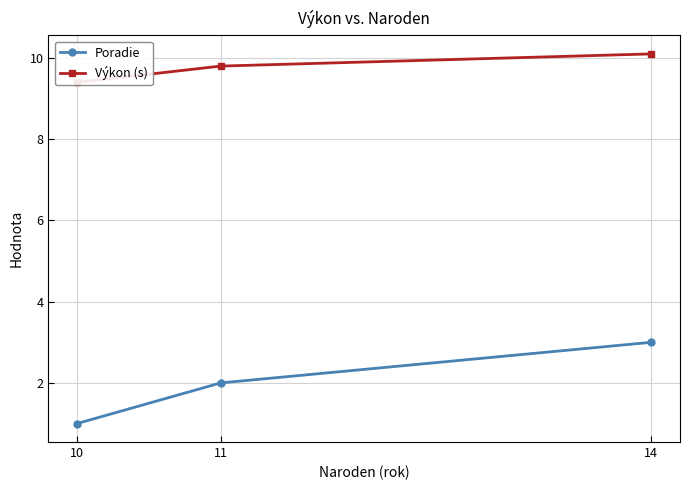

List the series in order of their peak value, highest first.

Výkon (s), Poradie